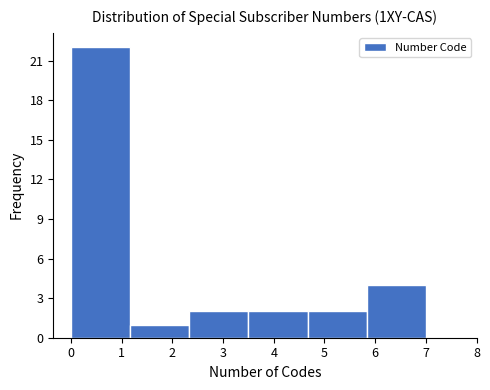

What is the height of the bar covering 2.3 to 3.5 on the x-axis? Neither the bar edges nor the heights are printed on the chart, so give them approximately, as read against the axes.

2